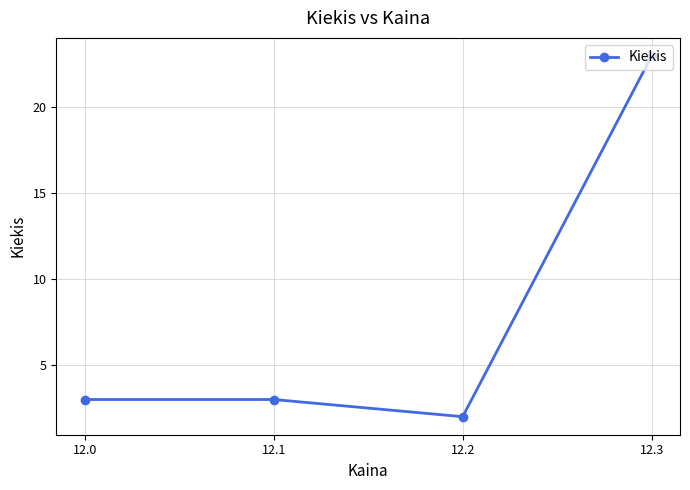

The value at 12.1 is 3. True or false?

True